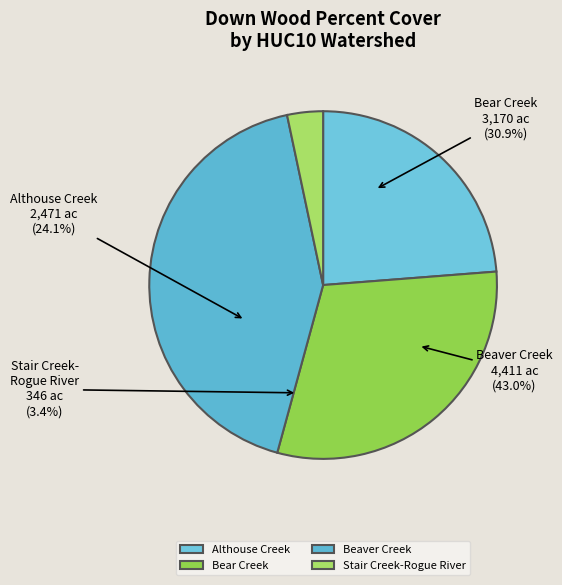

To the nearest percent, what is the difference between the largest and smallest slice percentages?

39%